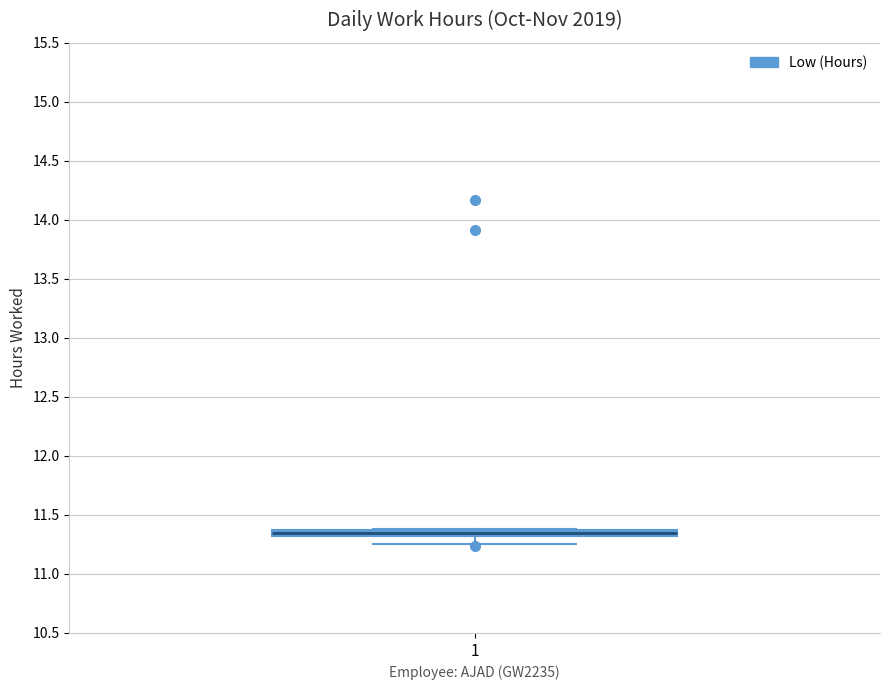

Where is the lower edge of the box at x = 1 on the y-axis? The values are not printed on the chart, so give them approximately, as read against the axis.

11.30